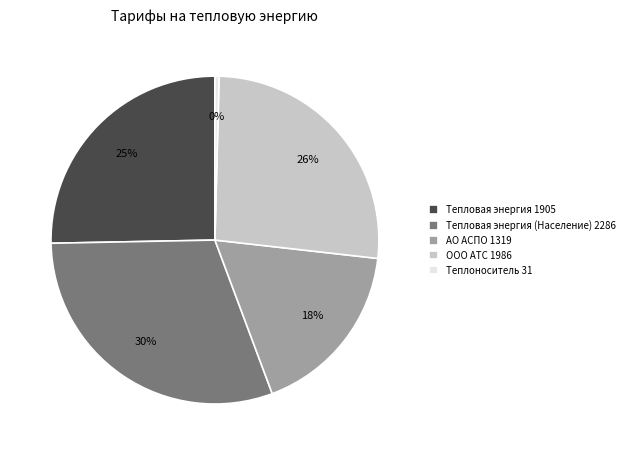

What percentage is the ООО АТС 1986 slice, to the nearest percent?

26%